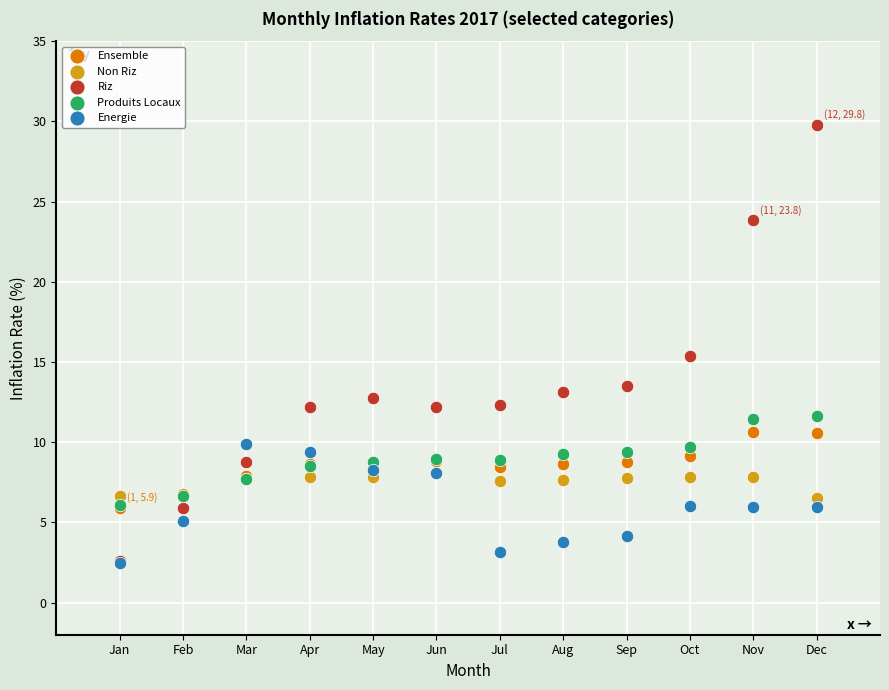

Across all series, what Y value is closest to 16?

15.4